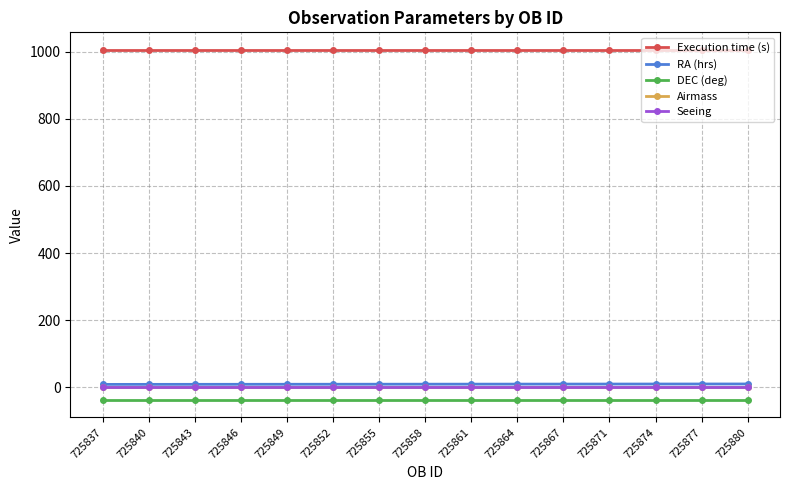

What is the value of the Execution time (s) point at the 13th from the left?

1005.0